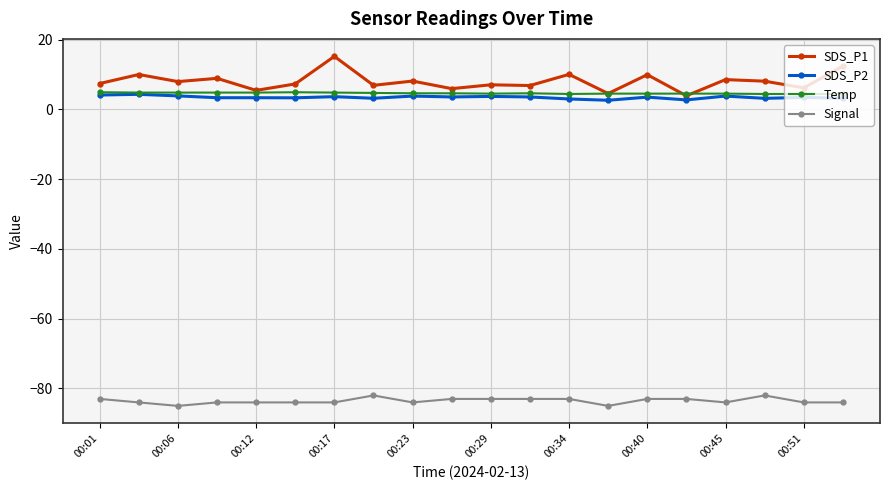

True or false: Signal and SDS_P1 intersect in this chart.

False